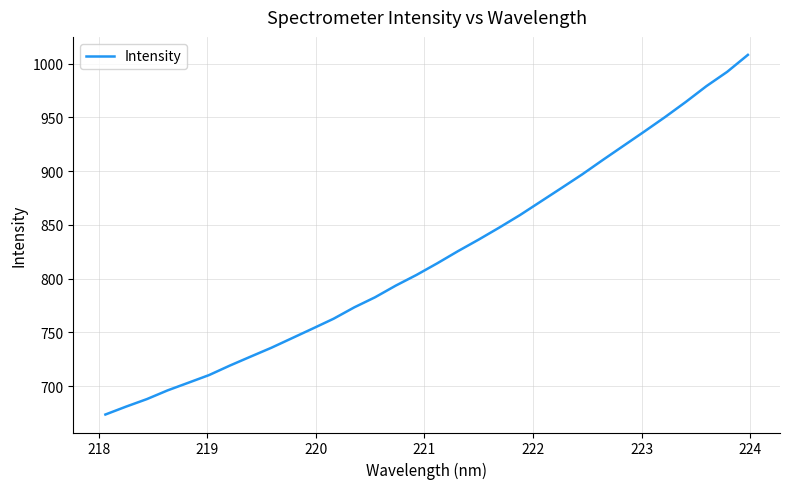

What is the maximum value shown in the chart?

1008.1